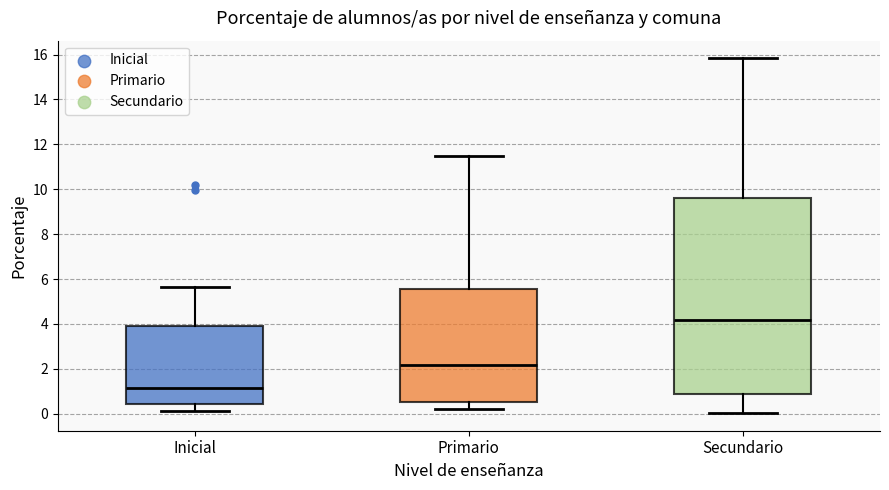

Reading left to right, transcribe this box plot: for each box, give where its median line is, the range the box spans, and where its two whiskers end, as read against the y-axis. The values are not printed on the chart, so give them approximately, as read against the axis.

Inicial: median 1.2, box 0.4 to 4.0, whiskers 0.2 to 5.6
Primario: median 2.2, box 0.6 to 5.6, whiskers 0.2 to 11.4
Secundario: median 4.2, box 0.8 to 9.6, whiskers 0.0 to 15.8